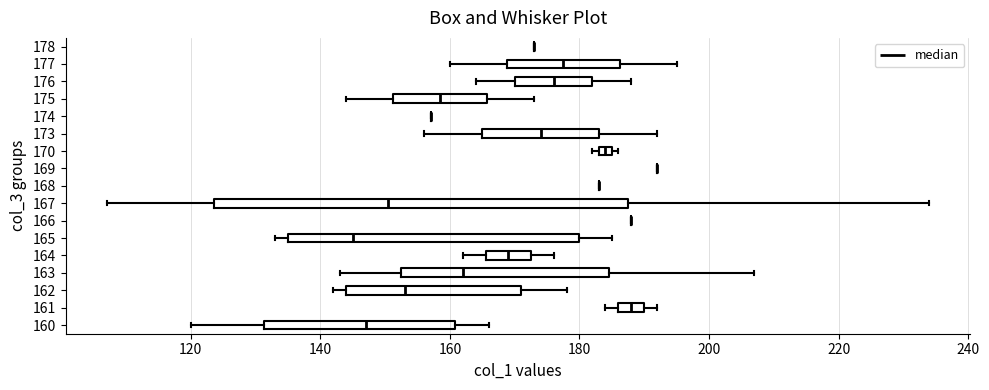

Which box is the widest, from its left edge to its right edge?

167